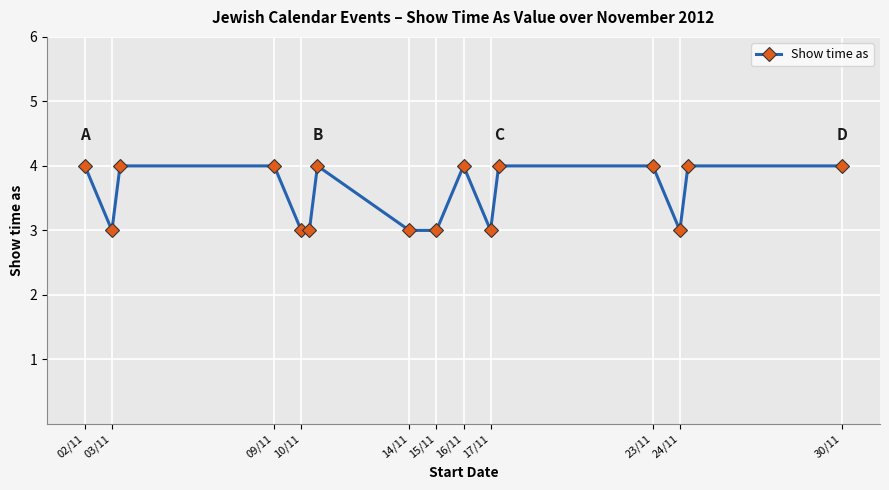

What is the value of the 2nd point from the left?

3